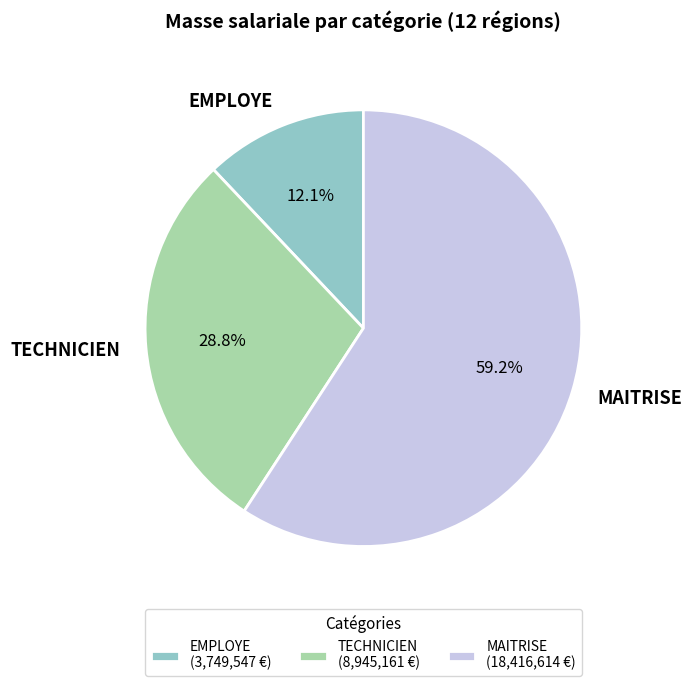

What percentage is NOT represented by TECHNICIEN?

71.2%